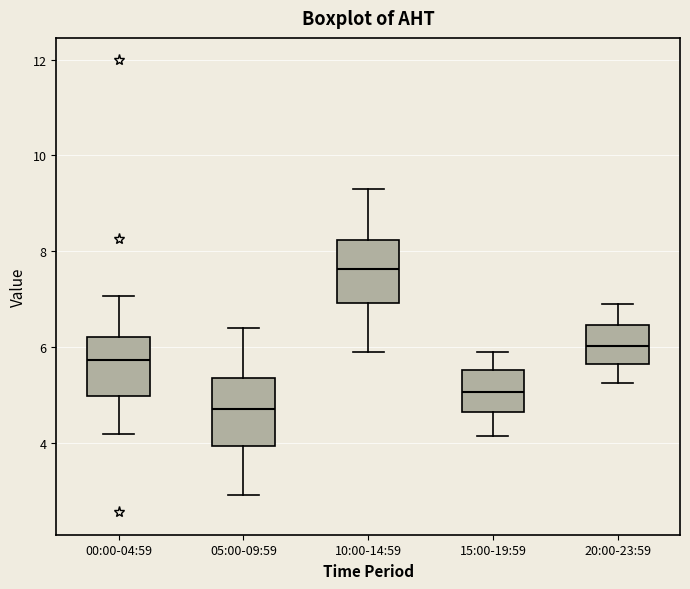

Reading left to right, transcribe this box plot: for each box, give where its median line is, the range the box spans, and where its two whiskers end, as read against the y-axis. The values are not printed on the chart, so give them approximately, as read against the axis.

00:00-04:59: median 5.8, box 5.0 to 6.2, whiskers 4.2 to 7.0
05:00-09:59: median 4.8, box 4.0 to 5.4, whiskers 3.0 to 6.4
10:00-14:59: median 7.6, box 7.0 to 8.2, whiskers 6.0 to 9.4
15:00-19:59: median 5.0, box 4.6 to 5.6, whiskers 4.2 to 6.0
20:00-23:59: median 6.0, box 5.6 to 6.4, whiskers 5.2 to 7.0